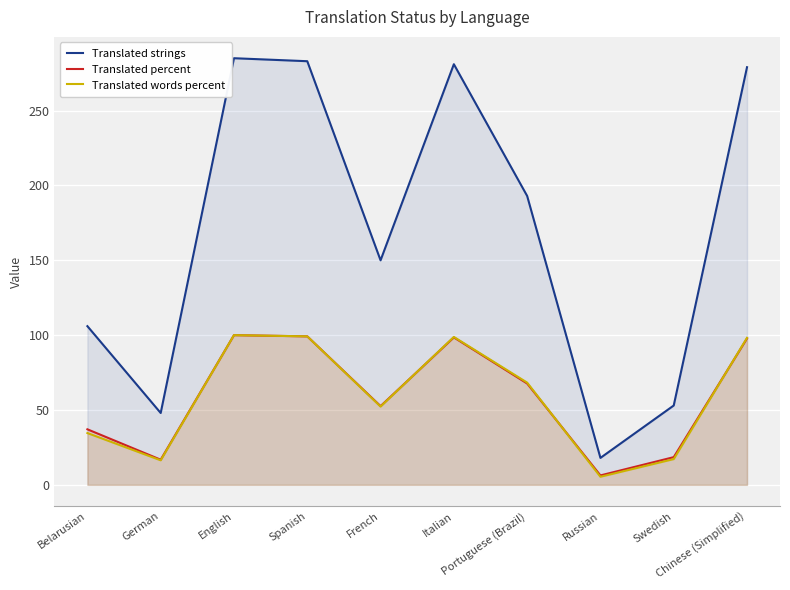

What is the sum of all Translated strings values?

1696.0